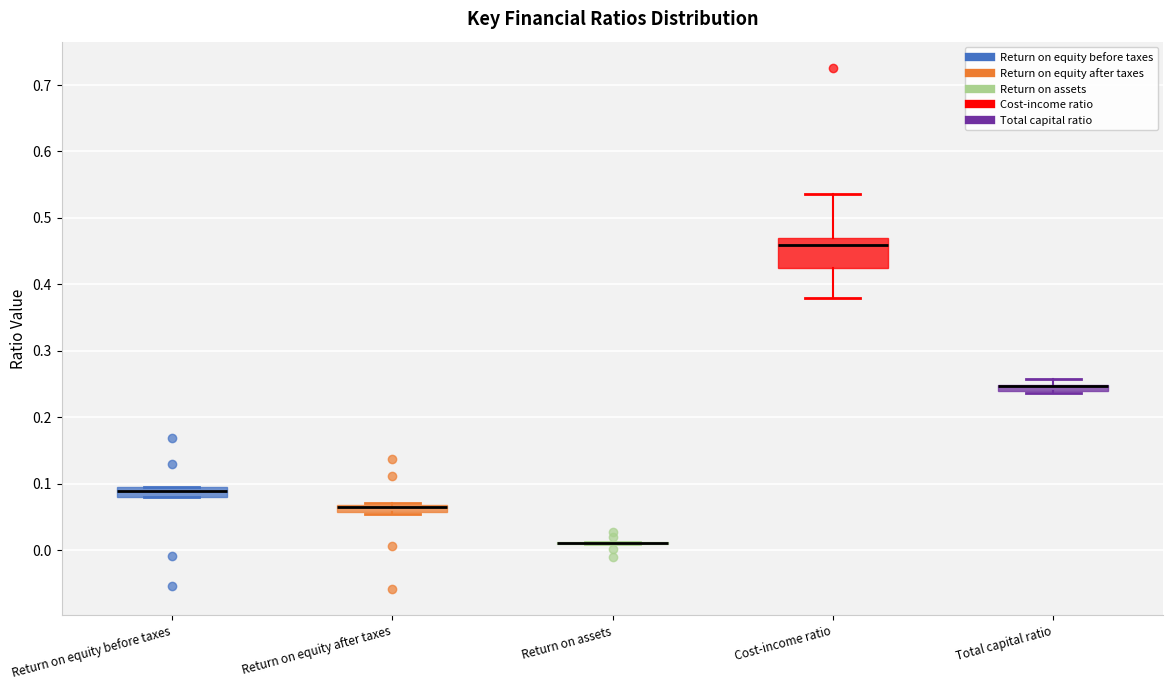

Which box is the tallest, from its lower edge to its upper edge?

Cost-income ratio